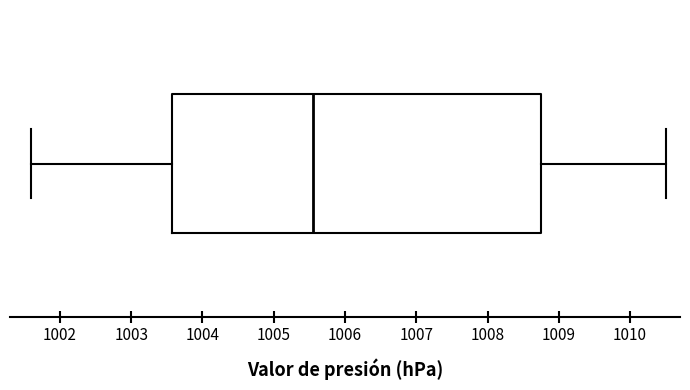

Where does the median line of the box sit on the x-axis? The values are not printed on the chart, so give them approximately, as read against the axis.

1005.6